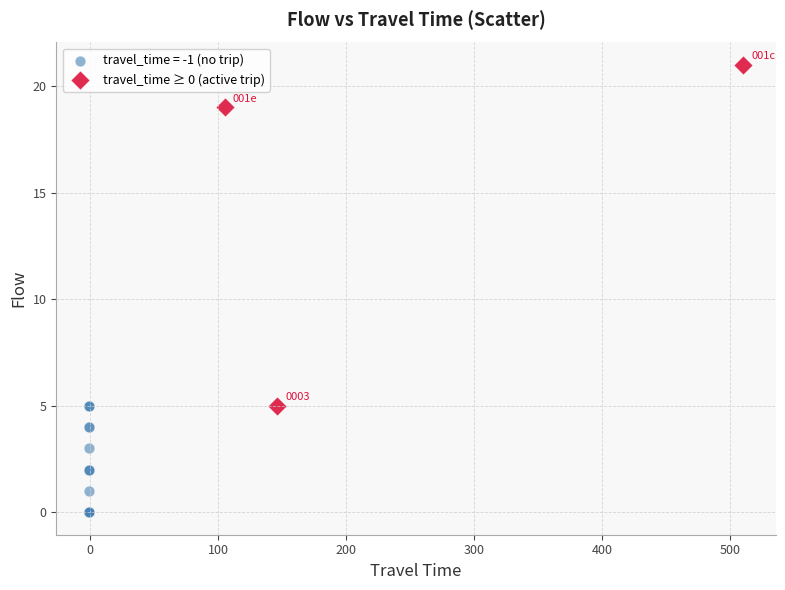

Which series contains the highest Y value?

travel_time ≥ 0 (active trip)